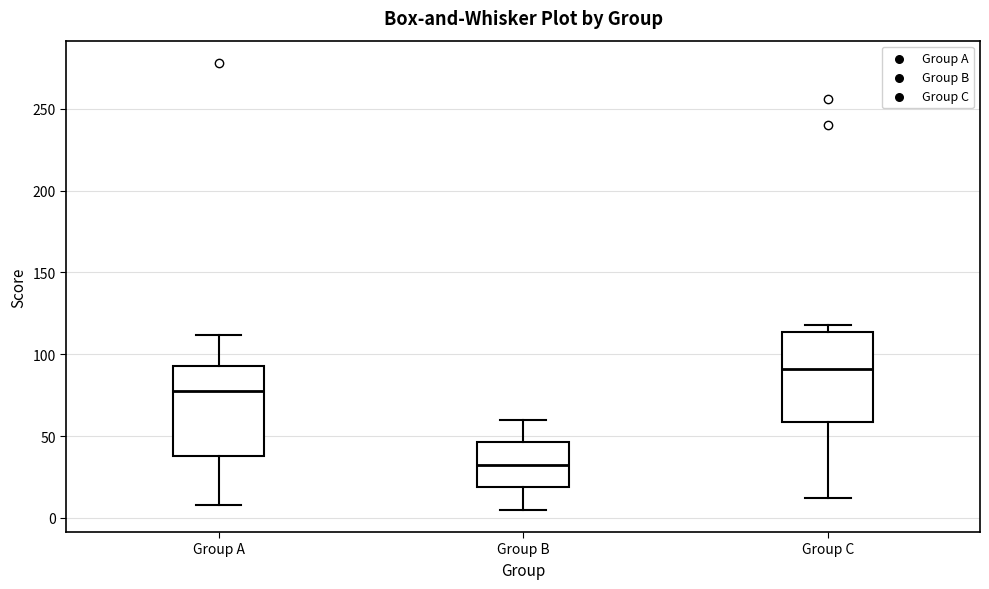

Reading left to right, read every box against the y-axis: the position of its median line, the range the box covers, and the ends of its whiskers. The values are not printed on the chart, so give them approximately, as read against the axis.

Group A: median 80, box 40 to 95, whiskers 10 to 110
Group B: median 35, box 20 to 45, whiskers 5 to 60
Group C: median 90, box 60 to 115, whiskers 10 to 120